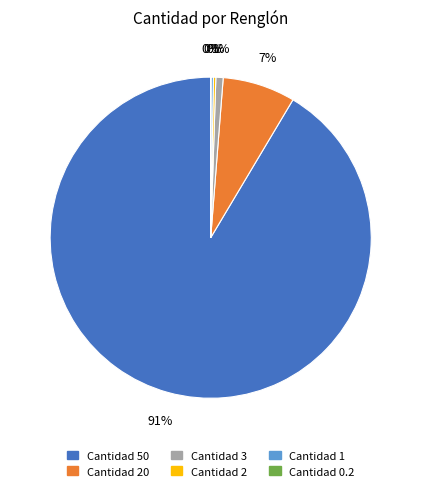

To the nearest percent, what is the average slice percentage?

17%